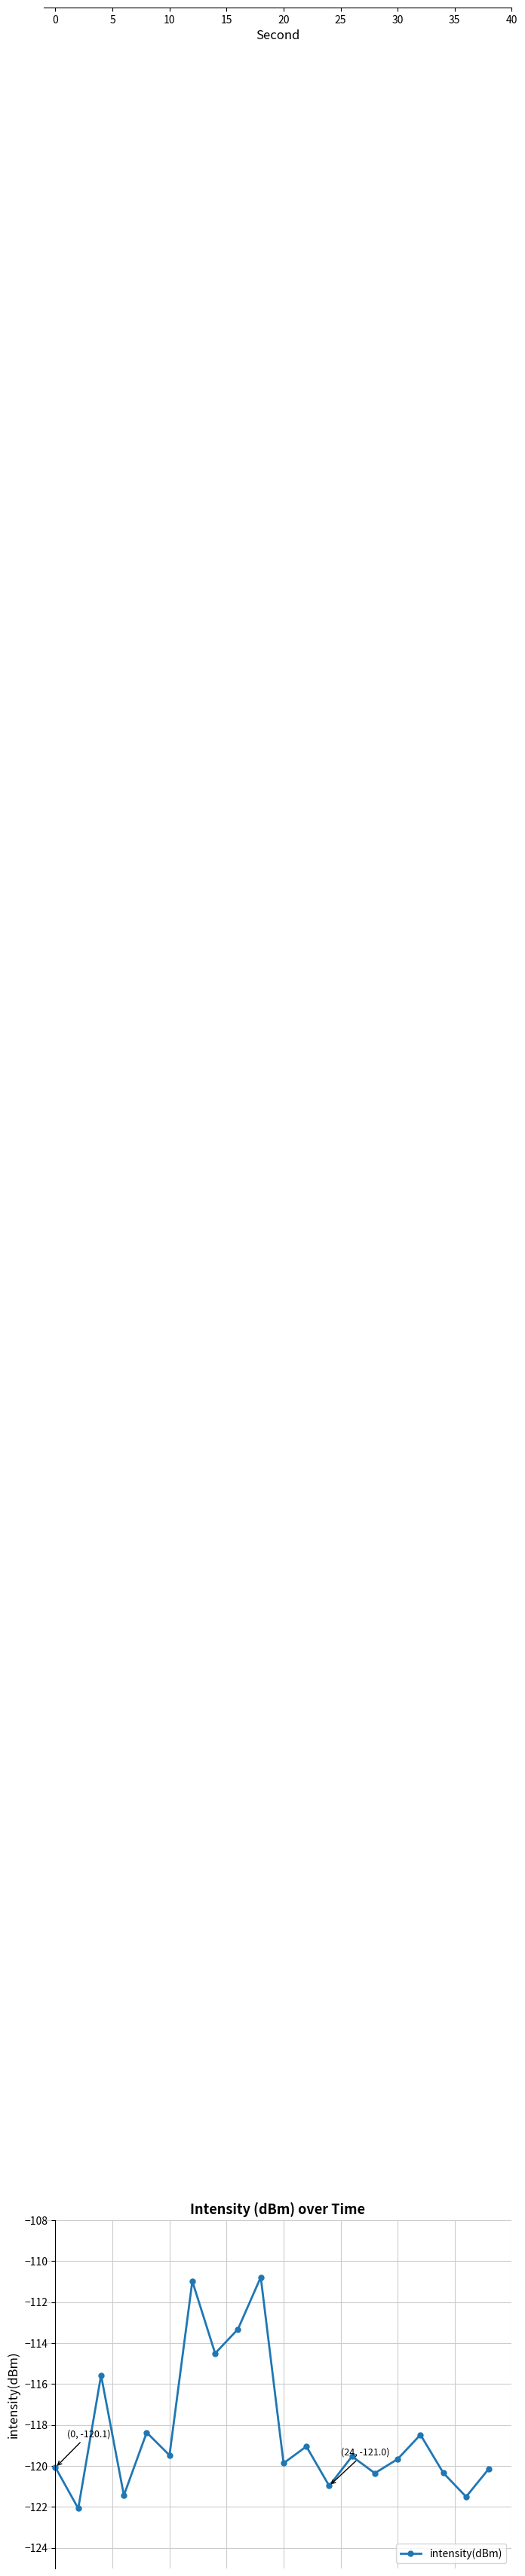

What is the difference between the maximum and minimum values?

11.3